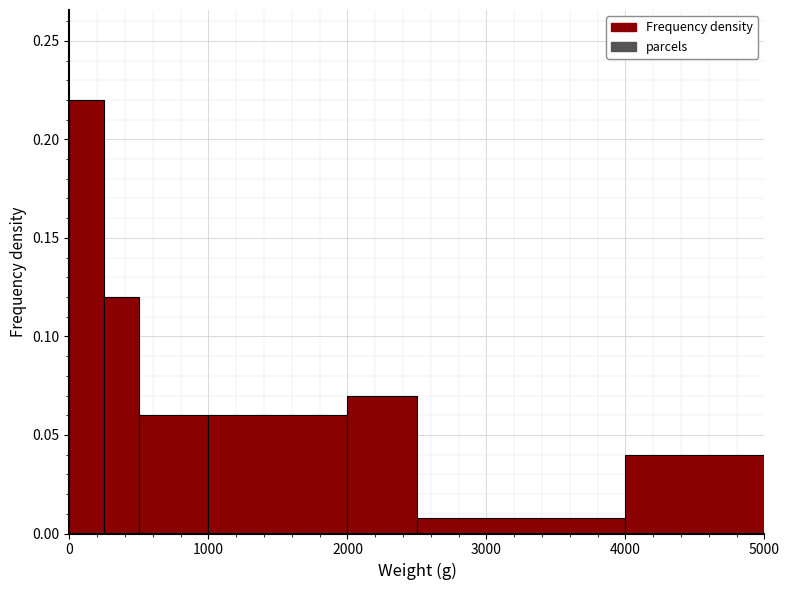

Around what value on the x-axis is the tallest bar? Give the approximate position of its centre, as read against the axis.

100